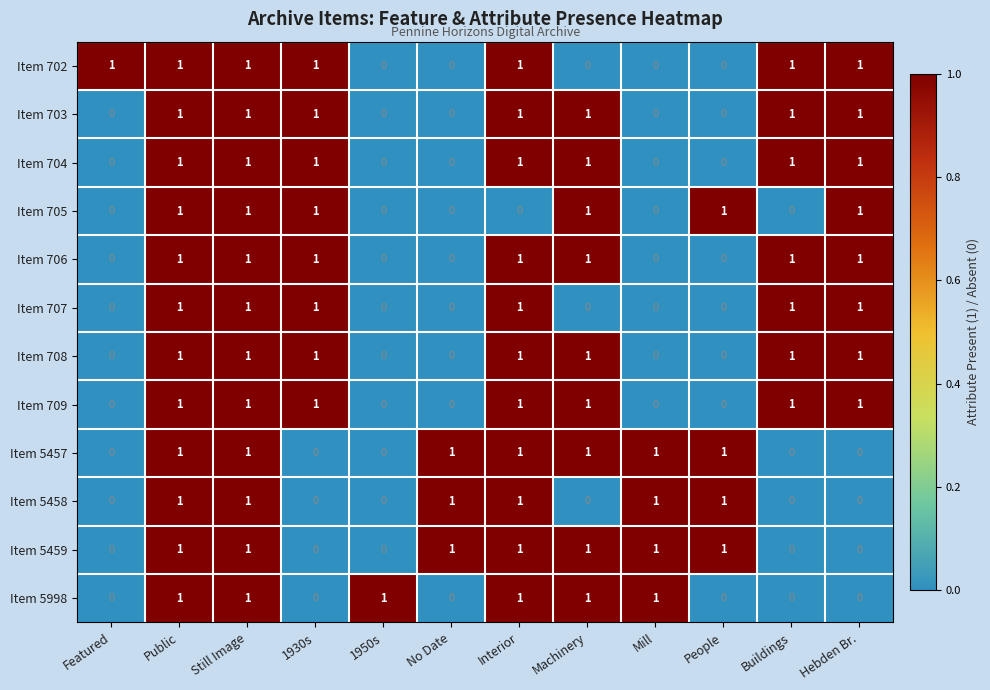

Is the value of Item 5458 at 1950s greater than the value of Item 706 at Hebden Br.?

No